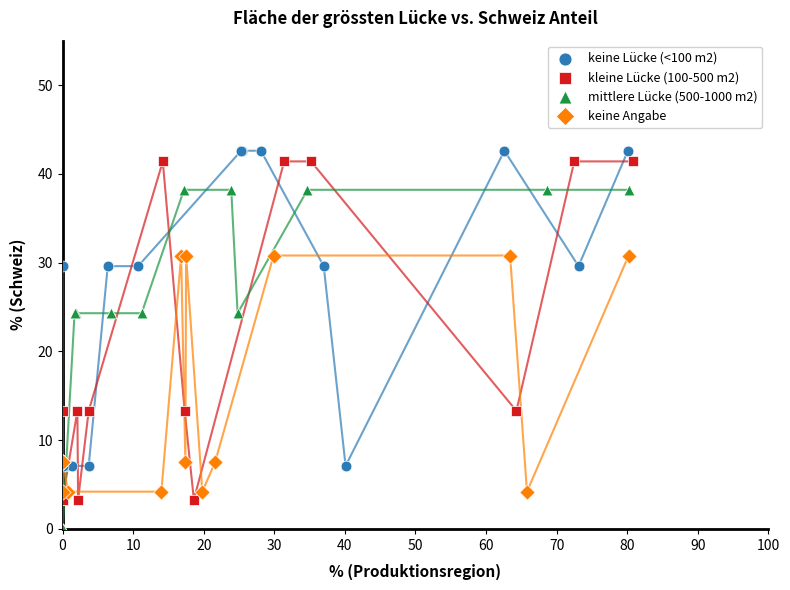

Which series reaches the minimum Y coordinate?

mittlere Lücke (500-1000 m2)